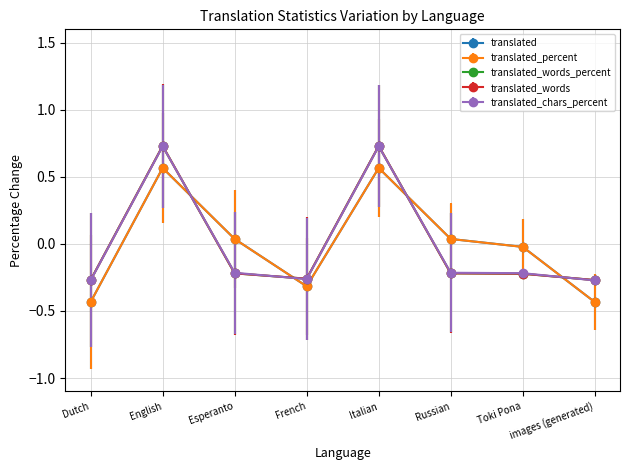

Between which two adjacent categories do translated and translated_words first intersect?

English and Esperanto